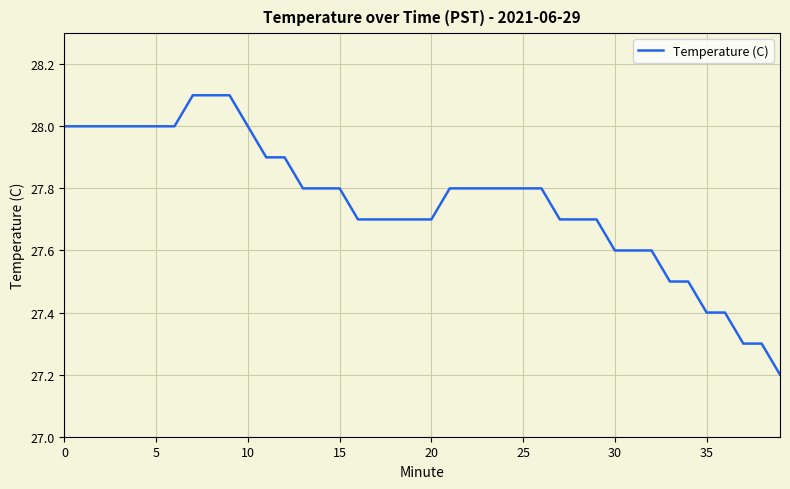

What is the difference between the maximum and minimum values?

0.9